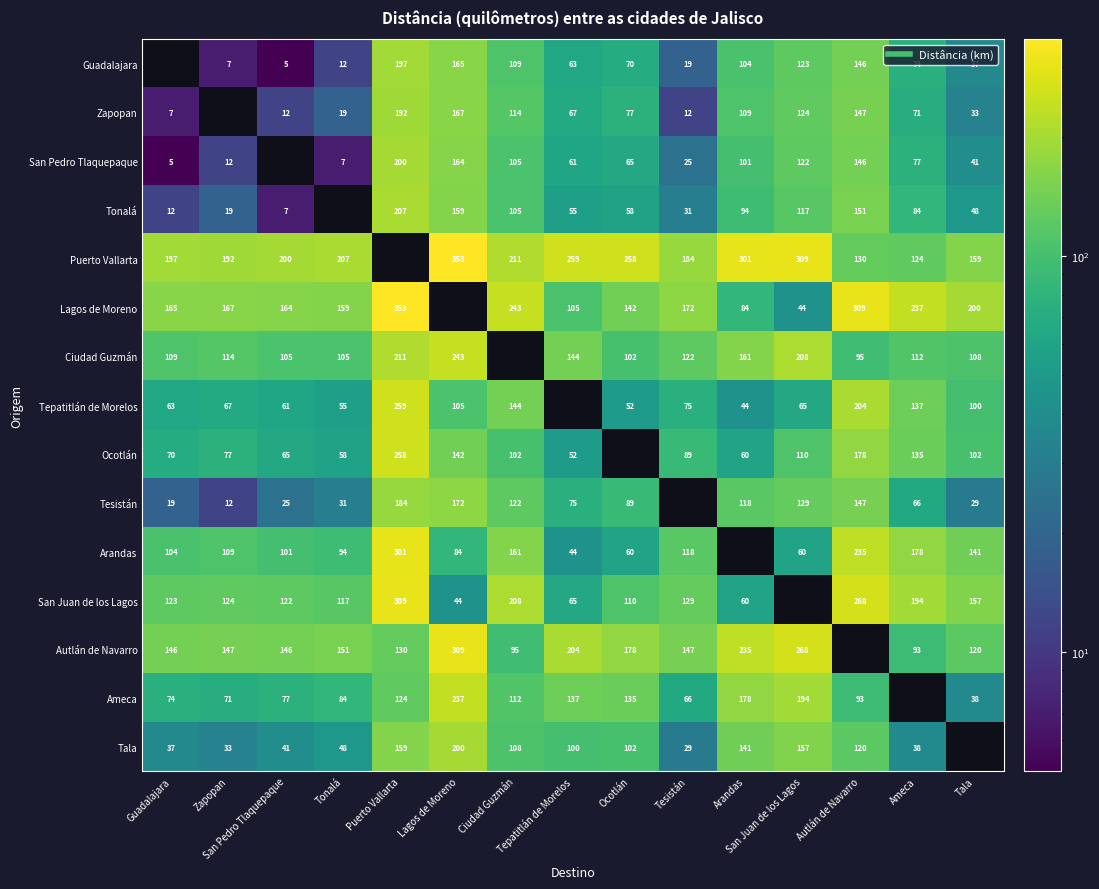

The value of Zapopan at San Pedro Tlaquepaque is 12.0. True or false?

True